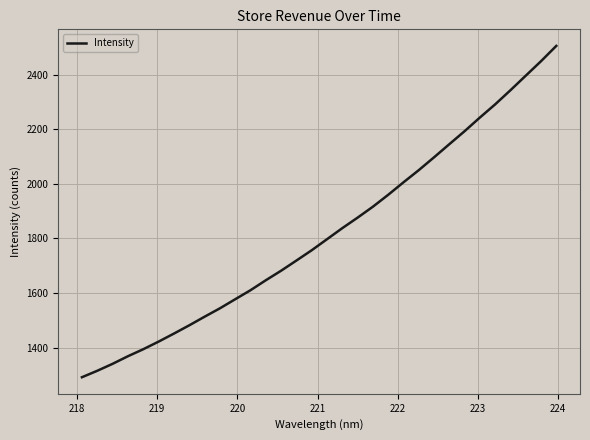

What is the smallest value displayed?

1291.8